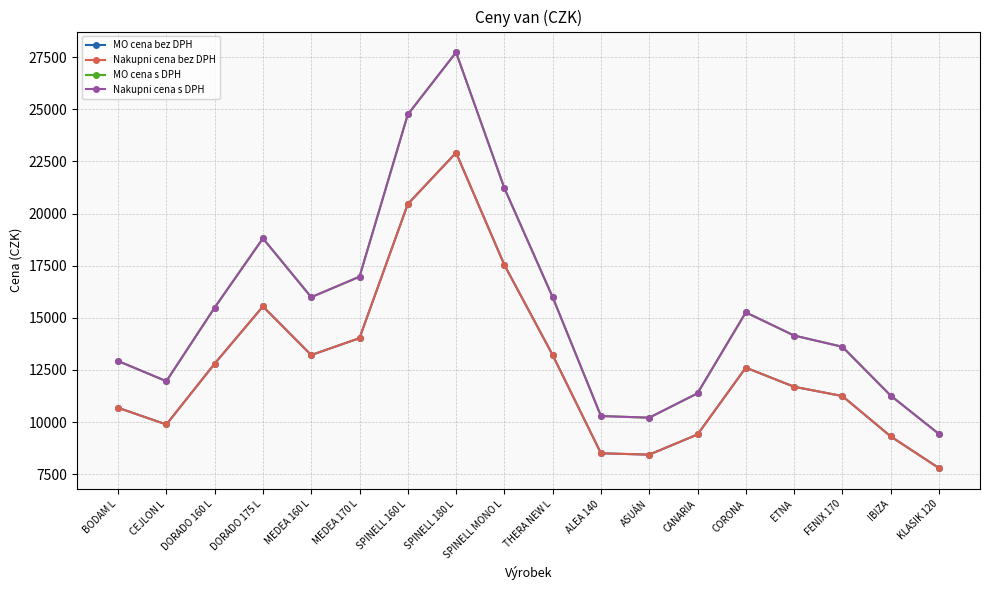

At which category does Nakupni cena bez DPH reach its first local peak?

DORADO 175 L